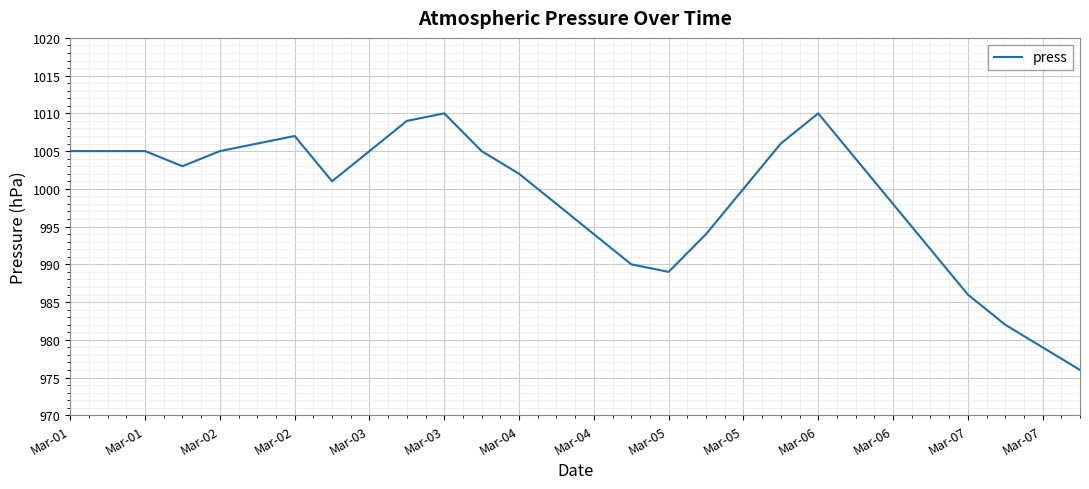

What is the minimum value shown in the chart?

976